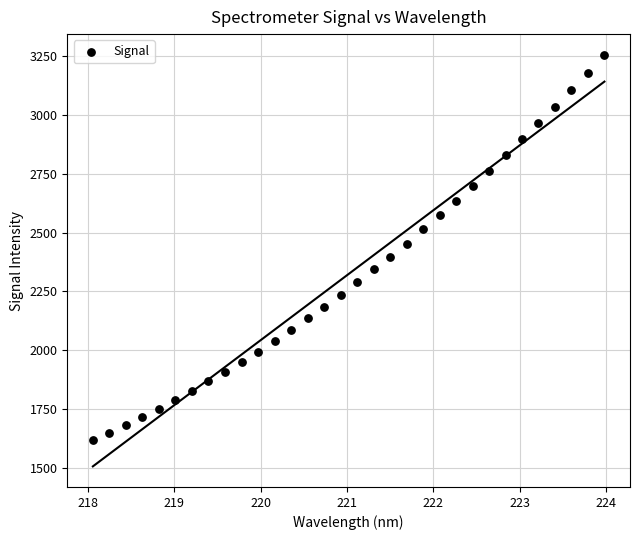

What is the range of X values (max minus min)?

5.9